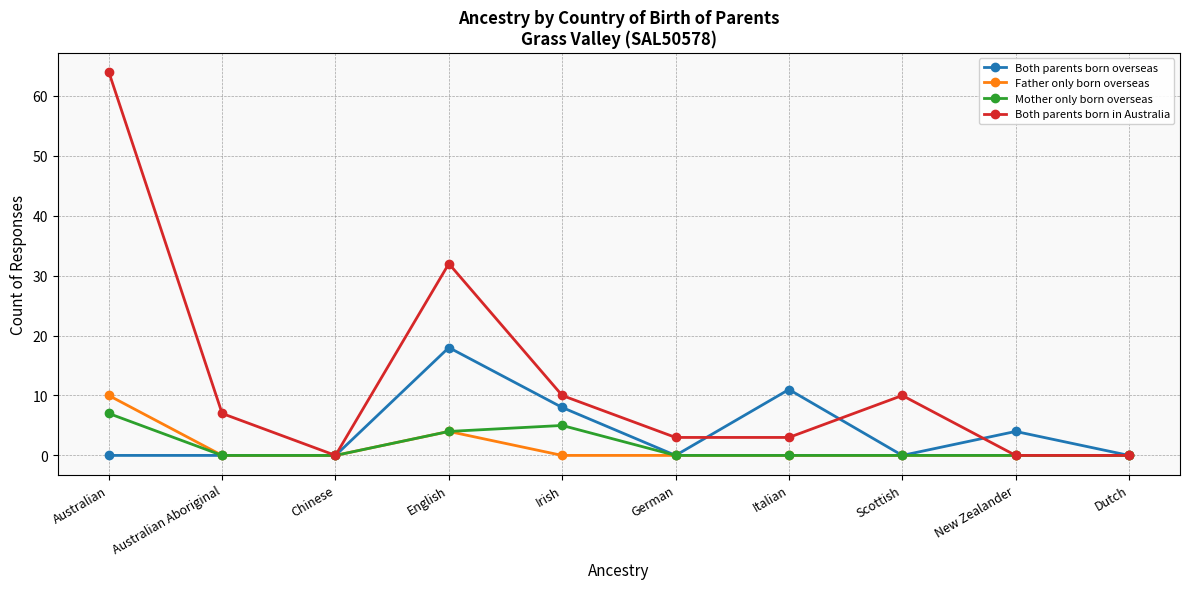

What is the label of the 6th point from the left?

German